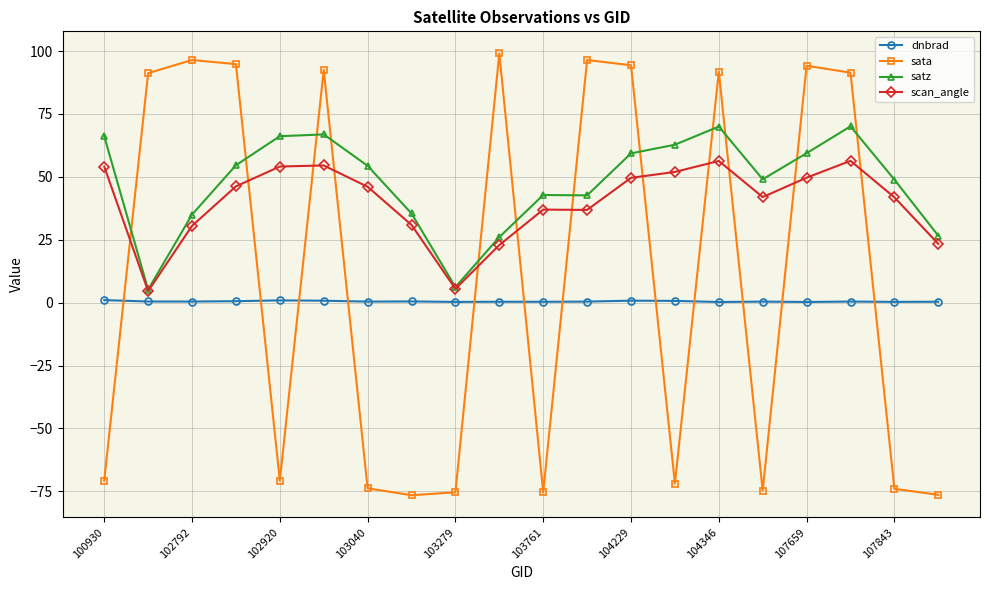

What is the greatest value displayed?

99.0